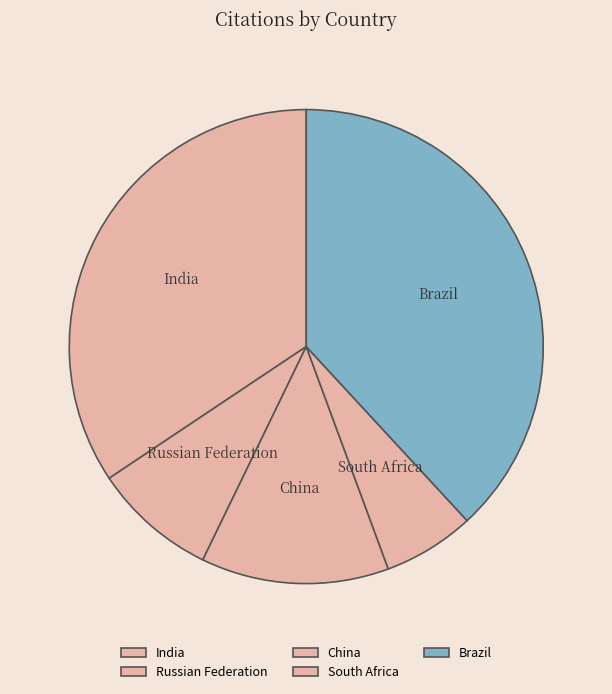

Rank the categories by value from lowest to highest.

South Africa, Russian Federation, China, India, Brazil